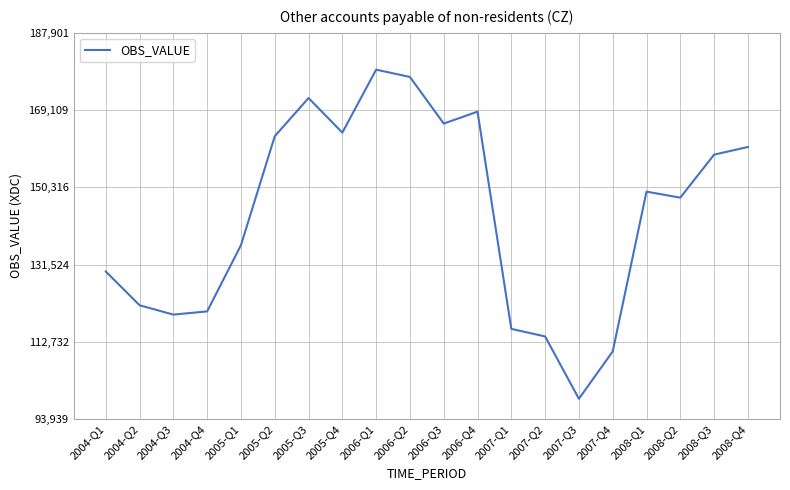

Reading left to right, what are all the values shown in this chart?

2004-Q1=129852	2004-Q2=121636	2004-Q3=119363	2004-Q4=120141	2005-Q1=136254	2005-Q2=162747	2005-Q3=172047	2005-Q4=163635	2006-Q1=178954	2006-Q2=177176	2006-Q3=165834	2006-Q4=168734	2007-Q1=115888	2007-Q2=114047	2007-Q3=98884	2007-Q4=110397	2008-Q1=149272	2008-Q2=147814	2008-Q3=158279	2008-Q4=160138